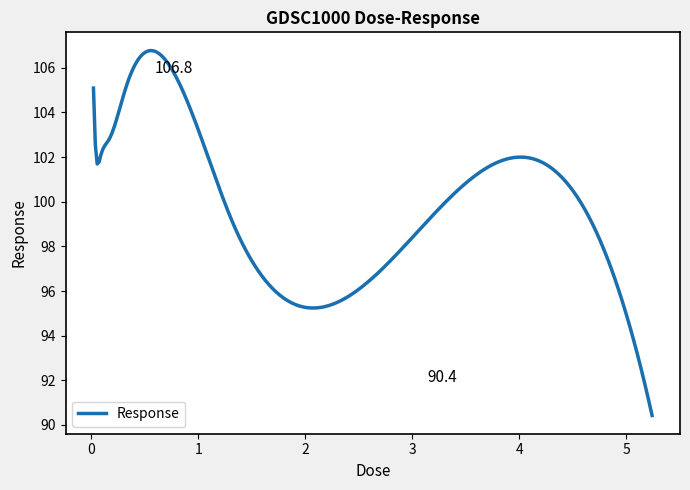

What is the difference between the maximum and minimum values?

16.3